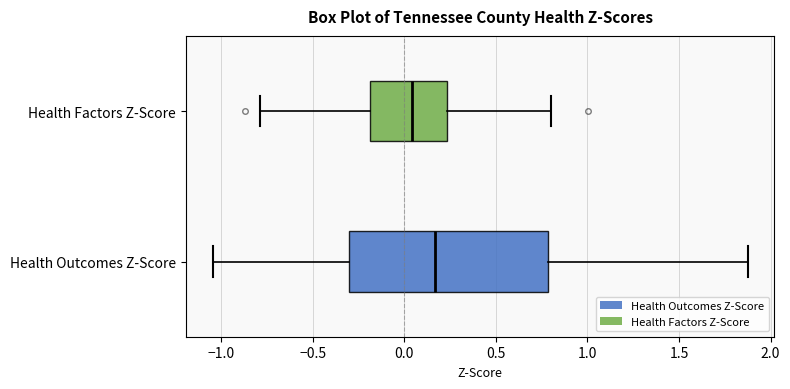

Reading bottom to top, transcribe this box plot: for each box, give where its median line is, the range the box spans, and where its two whiskers end, as read against the x-axis. The values are not printed on the chart, so give them approximately, as read against the axis.

Health Outcomes Z-Score: median 0.15, box -0.30 to 0.80, whiskers -1.05 to 1.90
Health Factors Z-Score: median 0.05, box -0.20 to 0.25, whiskers -0.80 to 0.80